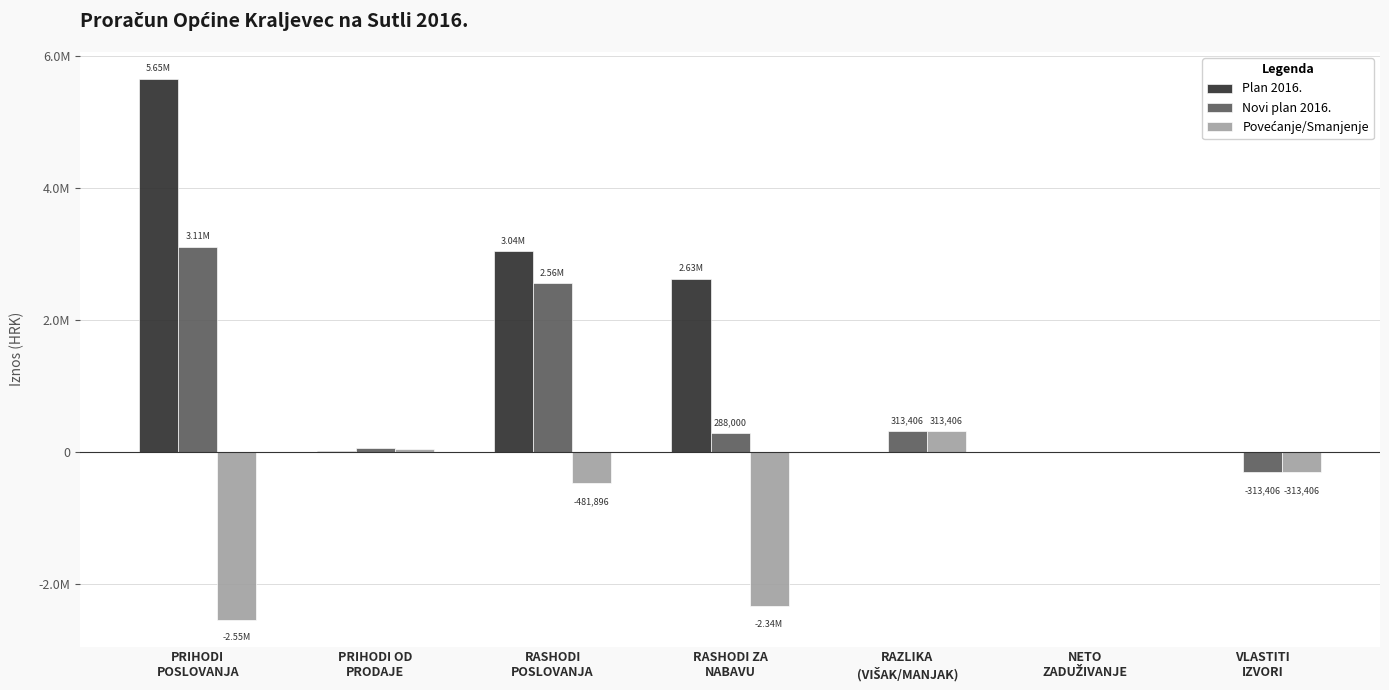

Are the bars grouped side by side (vs. stacked)?

Yes